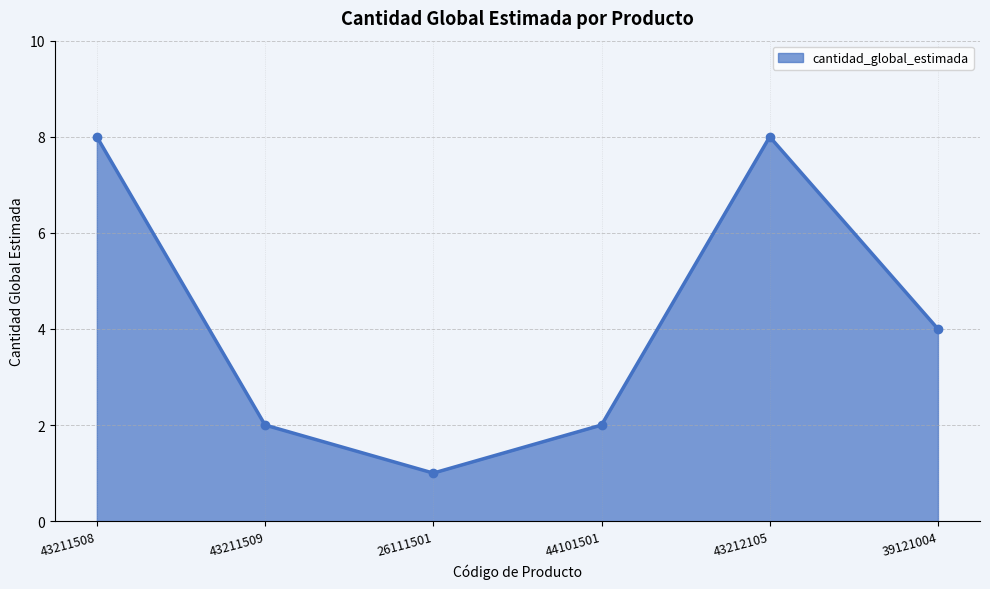

At which category does the data reach its first local valley?

26111501